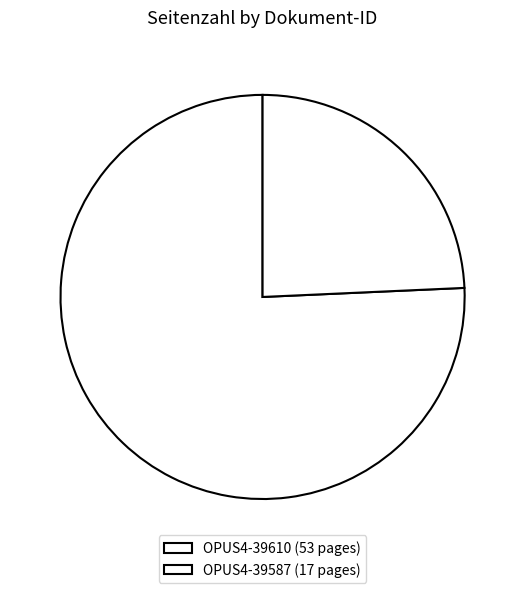

How many slices are in this pie chart?

2